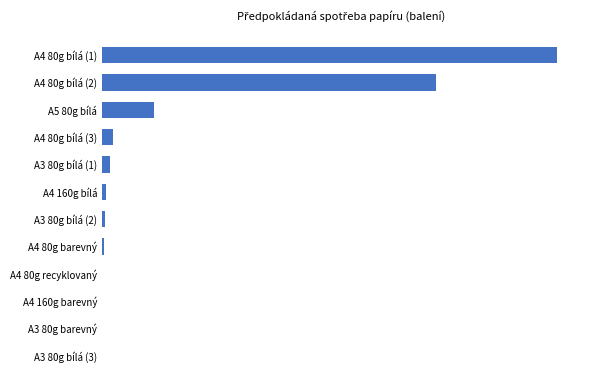

How many bars are there in total?

12